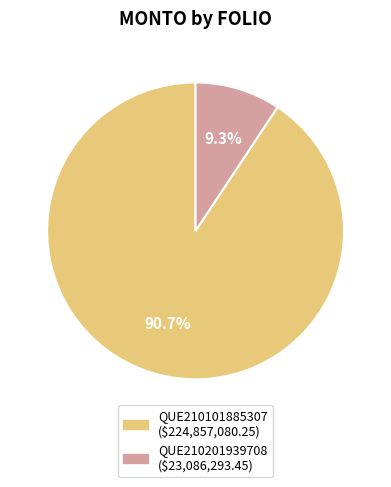

Which slice is the smallest?

QUE210201939708